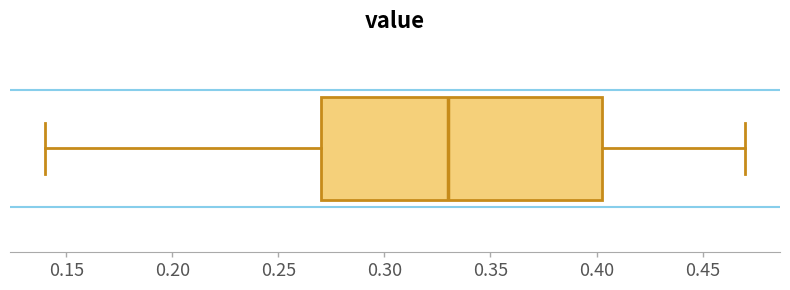

Where is the right edge of the box on the x-axis? The values are not printed on the chart, so give them approximately, as read against the axis.

0.405